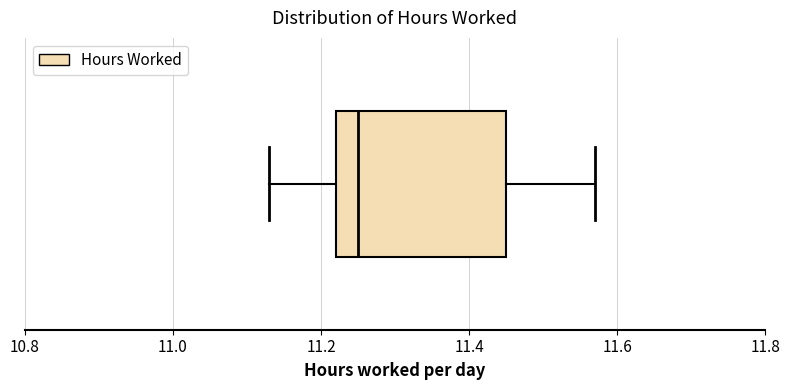

Transcribe this box plot: give where the median line is, the range the box spans, and where the two whiskers end, as read against the x-axis. The values are not printed on the chart, so give them approximately, as read against the axis.

median 11.26, box 11.22 to 11.46, whiskers 11.14 to 11.58